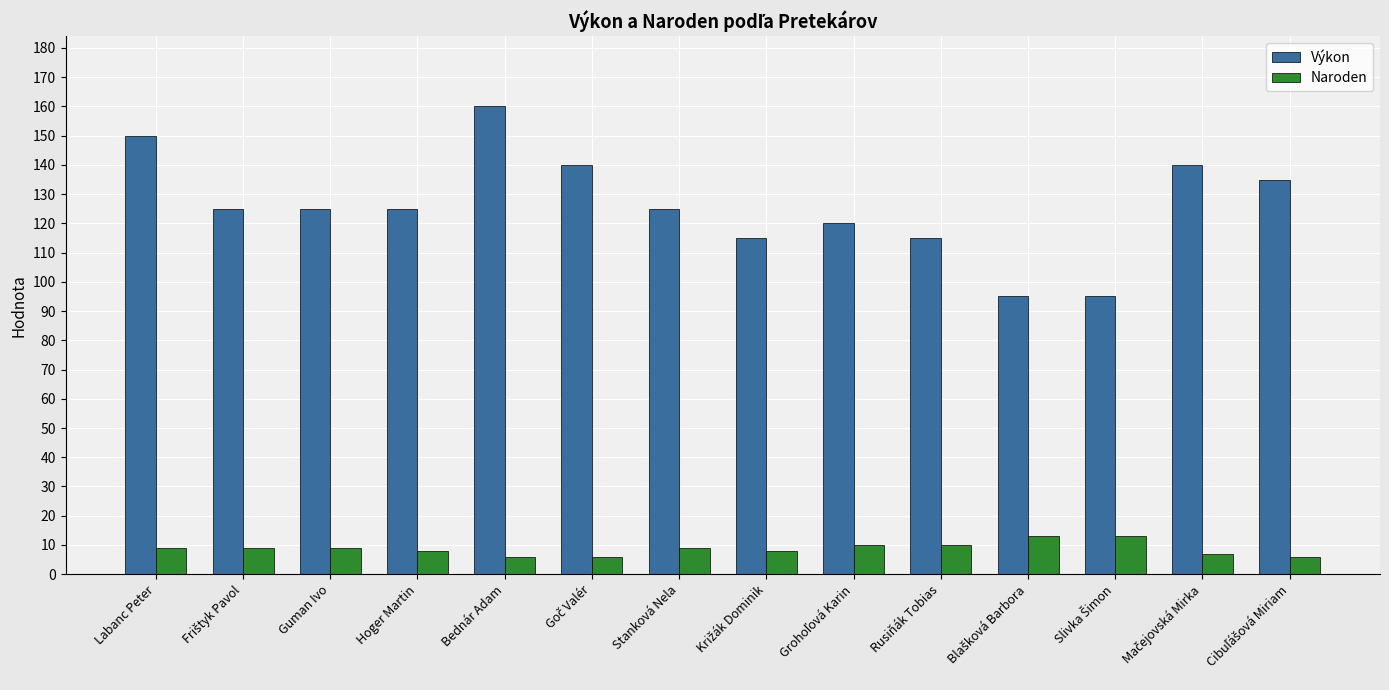

What is the total value across all series at Guman Ivo?

134